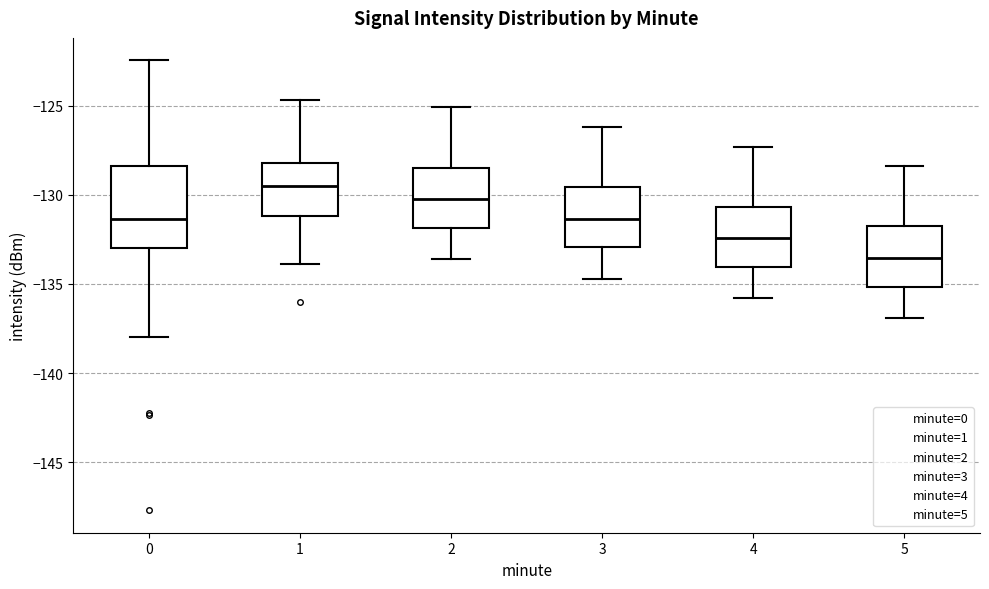

Reading left to right, transcribe this box plot: for each box, give where its median line is, the range the box spans, and where its two whiskers end, as read against the y-axis. The values are not printed on the chart, so give them approximately, as read against the axis.

0: median -131.5, box -133.0 to -128.5, whiskers -138.0 to -122.5
1: median -129.5, box -131.0 to -128.0, whiskers -134.0 to -124.5
2: median -130.0, box -132.0 to -128.5, whiskers -133.5 to -125.0
3: median -131.5, box -133.0 to -129.5, whiskers -134.5 to -126.0
4: median -132.5, box -134.0 to -130.5, whiskers -136.0 to -127.5
5: median -133.5, box -135.0 to -132.0, whiskers -137.0 to -128.5